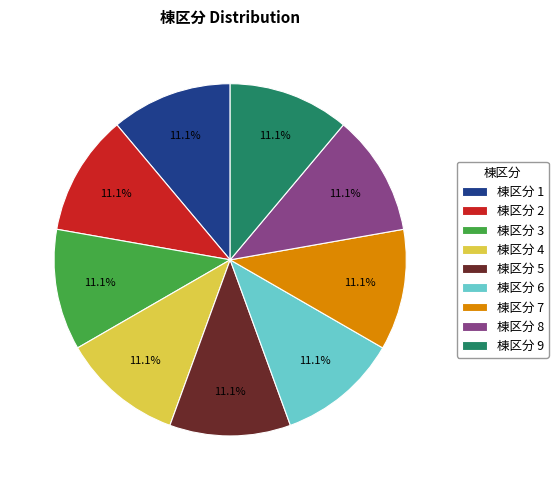

What is the ratio of the value at 棟区分 8 to the value at 棟区分 6?

1.0